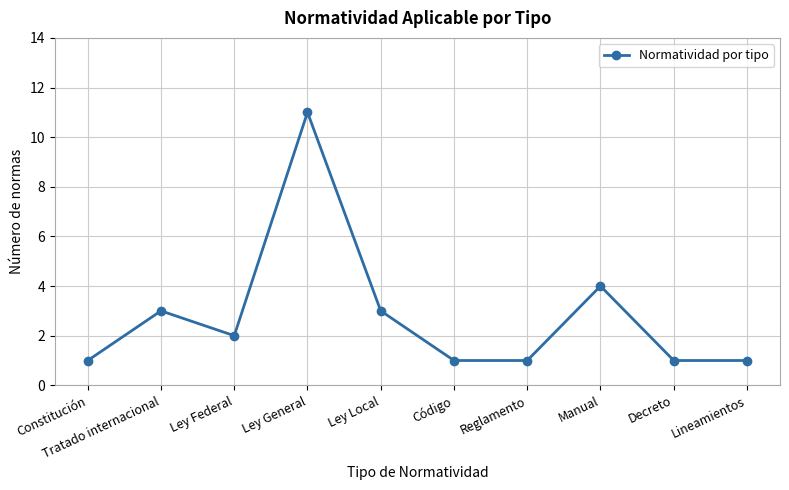

The chart shows a value of 3 at Tratado internacional. True or false?

True